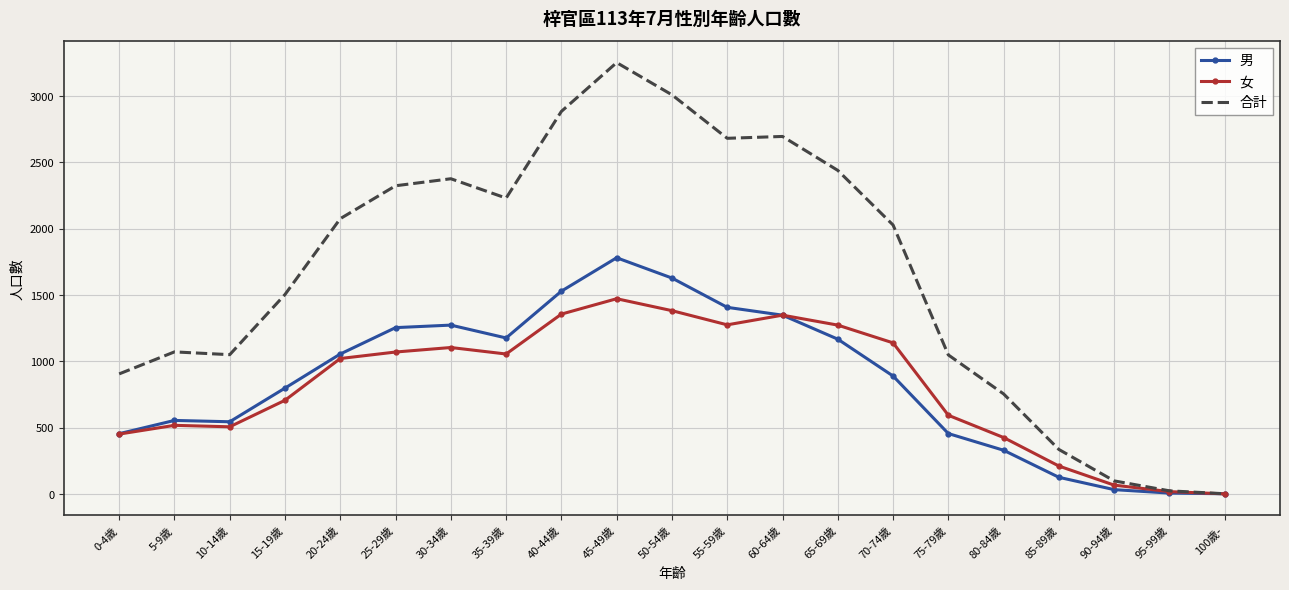

Which series has the largest total across all categories?

合計